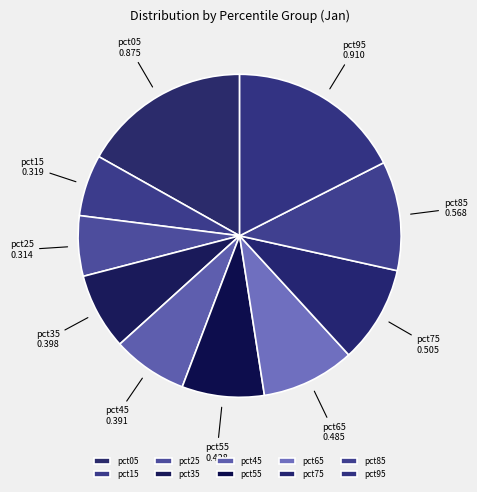

The pct55 slice represents 8% of the pie. True or false?

True